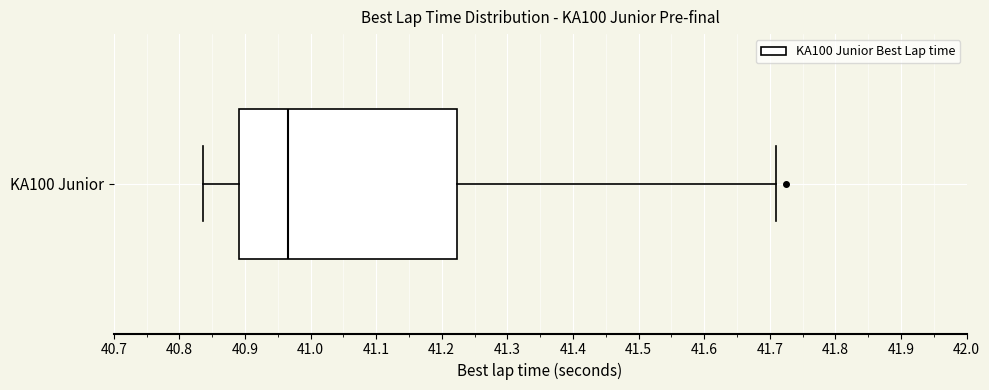

Read this box plot against the x-axis: the position of the median line, the range covered by the box, and the ends of both whiskers. The values are not printed on the chart, so give them approximately, as read against the axis.

median 40.97, box 40.89 to 41.22, whiskers 40.84 to 41.71